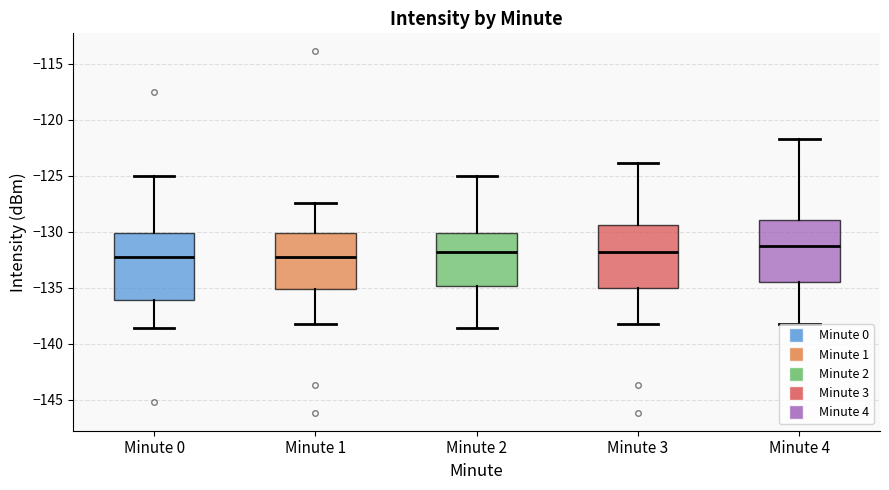

Reading left to right, read every box against the y-axis: the position of its median line, the range the box covers, and the ends of its whiskers. The values are not printed on the chart, so give them approximately, as read against the axis.

Minute 0: median -132.5, box -136.0 to -130.0, whiskers -138.5 to -125.0
Minute 1: median -132.0, box -135.0 to -130.0, whiskers -138.0 to -127.5
Minute 2: median -132.0, box -135.0 to -130.0, whiskers -138.5 to -125.0
Minute 3: median -132.0, box -135.0 to -129.5, whiskers -138.0 to -124.0
Minute 4: median -131.0, box -134.5 to -129.0, whiskers -138.0 to -122.0